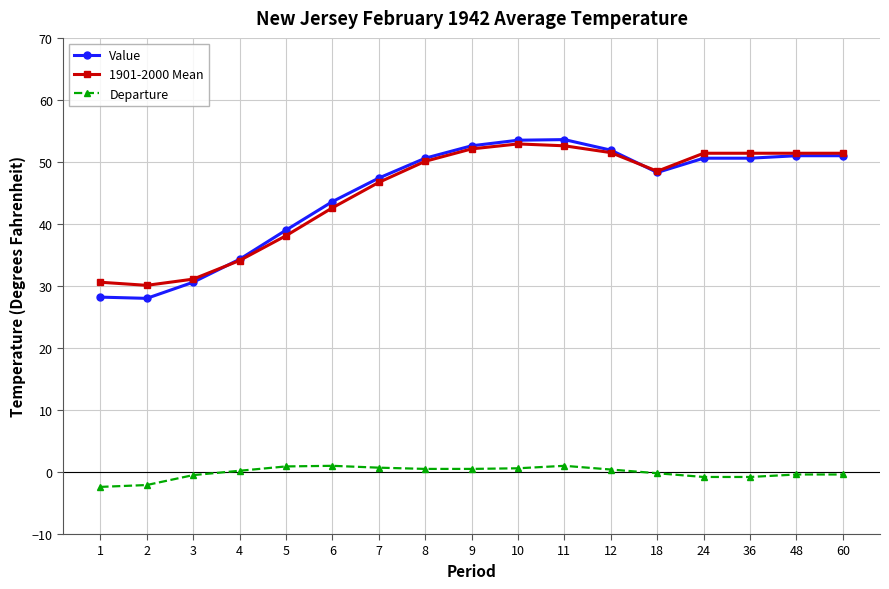

True or false: Departure and Value intersect in this chart.

False